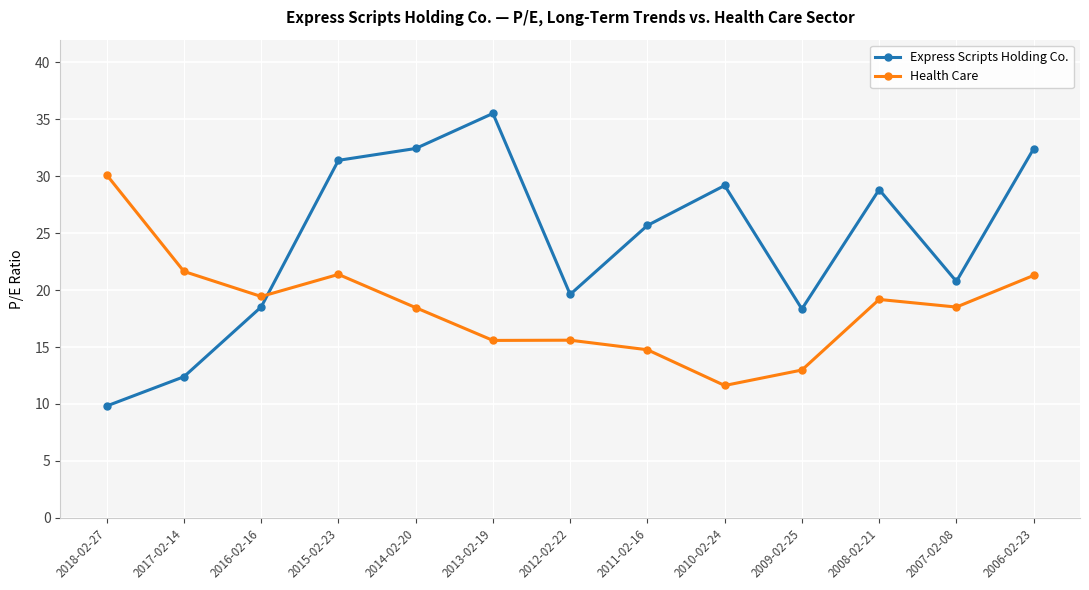

How many interior local valleys does the Express Scripts Holding Co. series have?

3